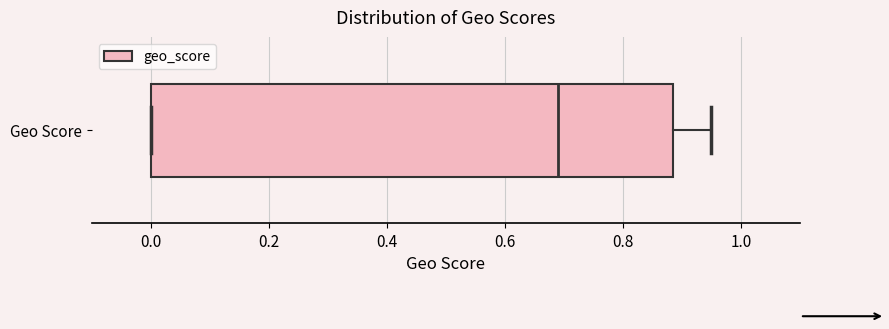

Transcribe this box plot: give where the median line is, the range the box spans, and where the two whiskers end, as read against the x-axis. The values are not printed on the chart, so give them approximately, as read against the axis.

median 0.70, box 0.00 to 0.88, whiskers 0.00 to 0.96